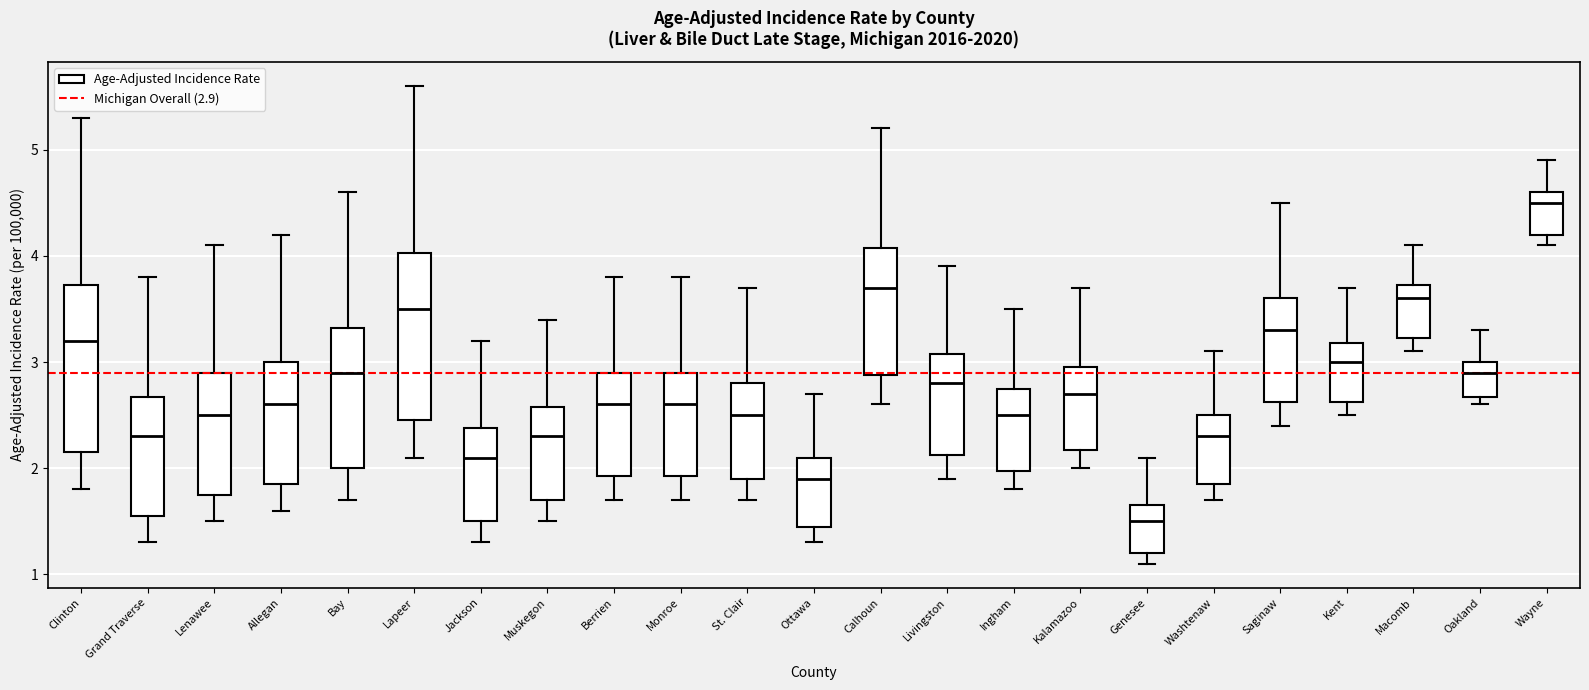

Where does the lower whisker of the box for Macomb end on the y-axis? The values are not printed on the chart, so give them approximately, as read against the axis.

3.1